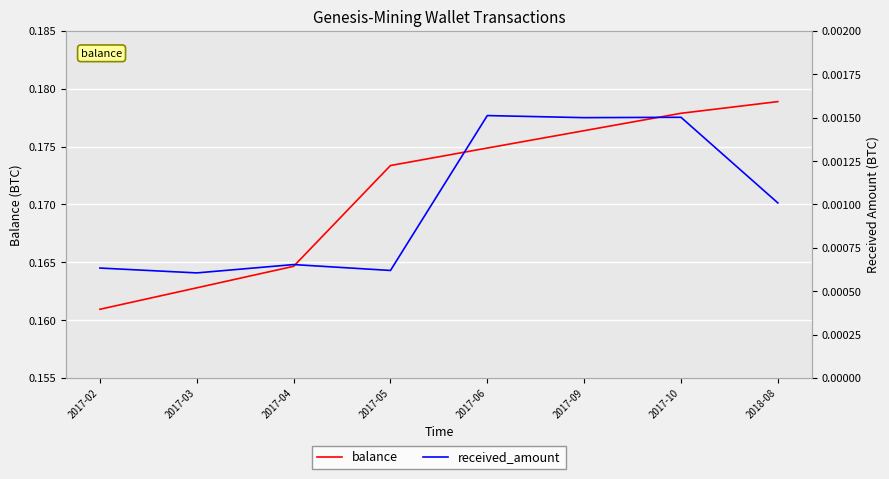

At how many categories does at least one series exceed 0?

8